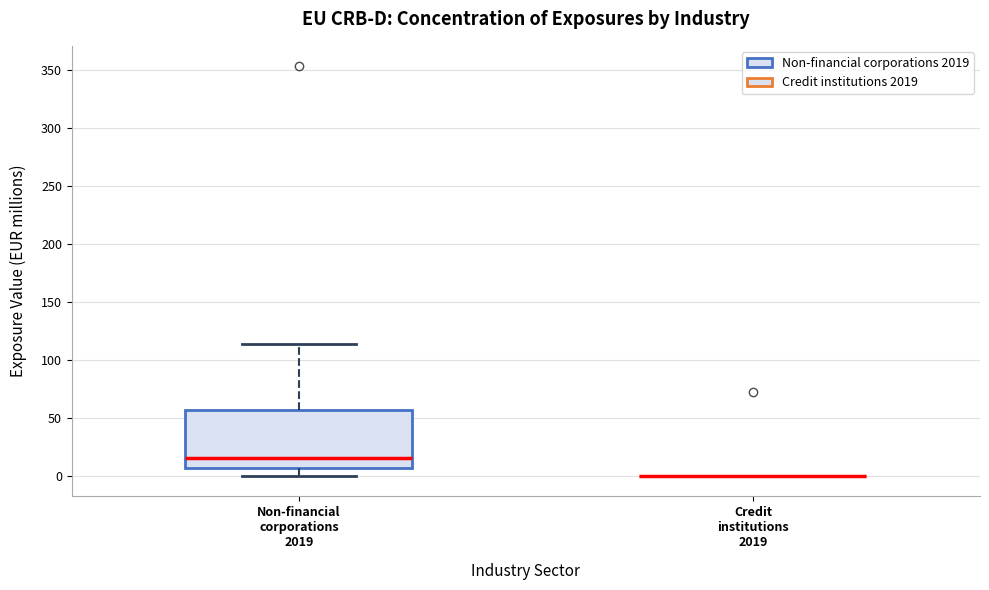

Reading left to right, transcribe this box plot: for each box, give where its median line is, the range the box spans, and where its two whiskers end, as read against the y-axis. The values are not printed on the chart, so give them approximately, as read against the axis.

Non-financial corporations 2019: median 15, box 5 to 55, whiskers 0 to 115
Credit institutions 2019: box collapsed to a line at 0, whiskers 0 to 0